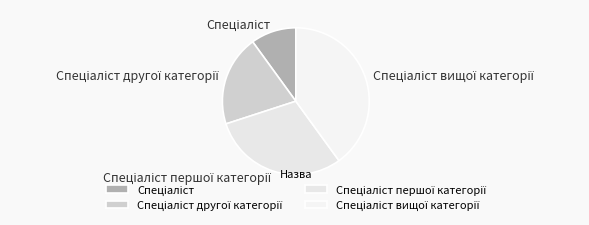

Is there a majority slice in this chart?

No